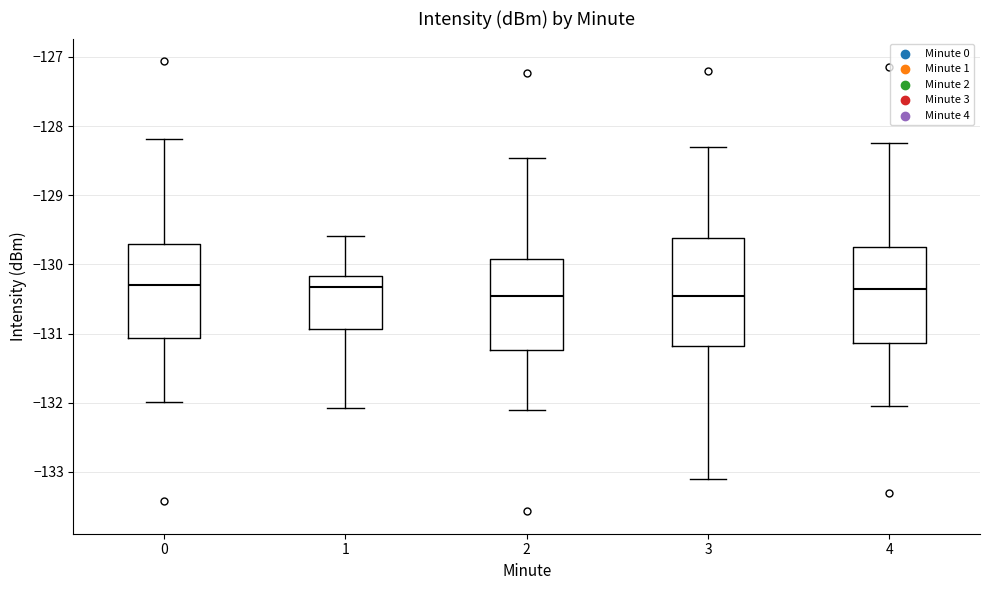

Where is the lower edge of the box at x = 3 on the y-axis? The values are not printed on the chart, so give them approximately, as read against the axis.

-131.2